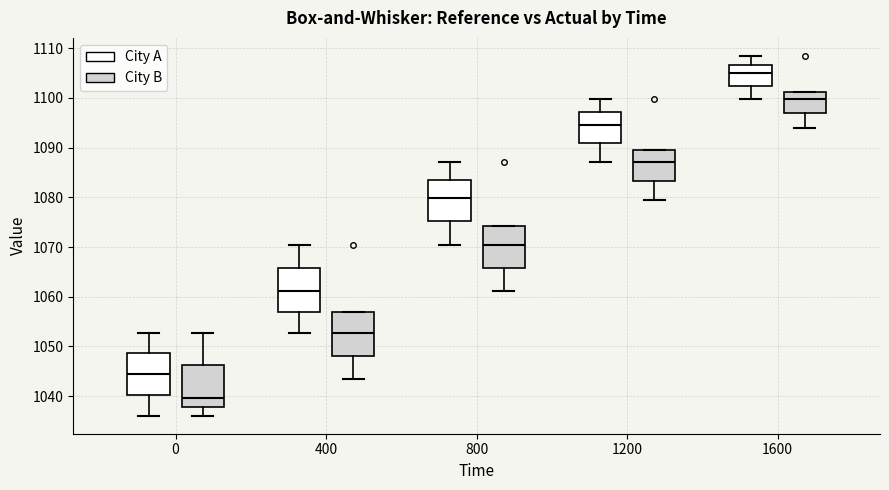

Where is the upper edge of the box for 0 (City A) on the y-axis? The values are not printed on the chart, so give them approximately, as read against the axis.

1049